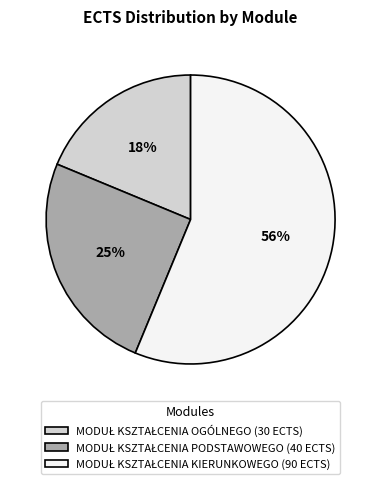

True or false: MODUŁ KSZTAŁCENIA OGÓLNEGO accounts for 19% of the total.

True